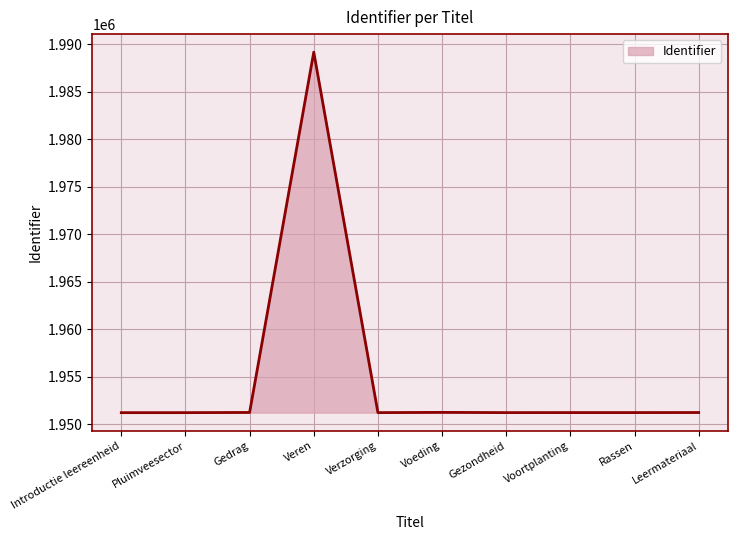

What is the smallest value displayed?

1951199